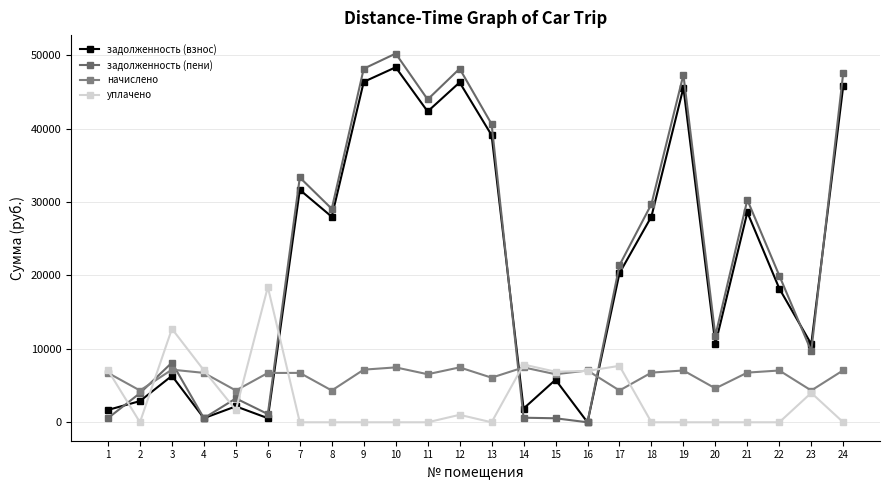

Between 13 and 14, which series saw the biggest shift?

задолженность (пени)